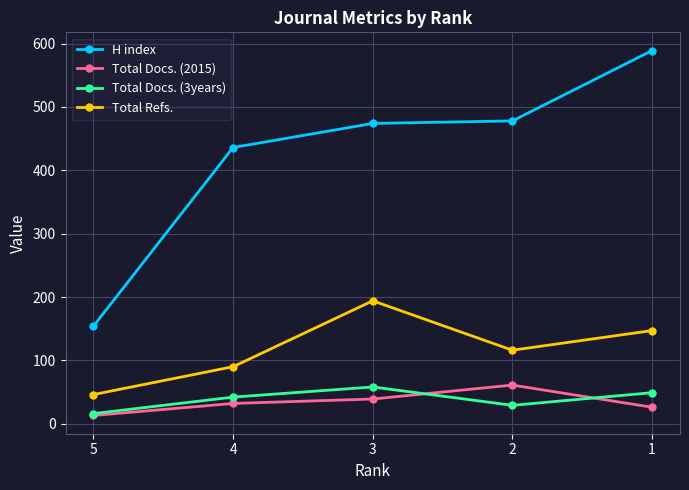

At which label is Total Docs. (3years) closest to 37?

4